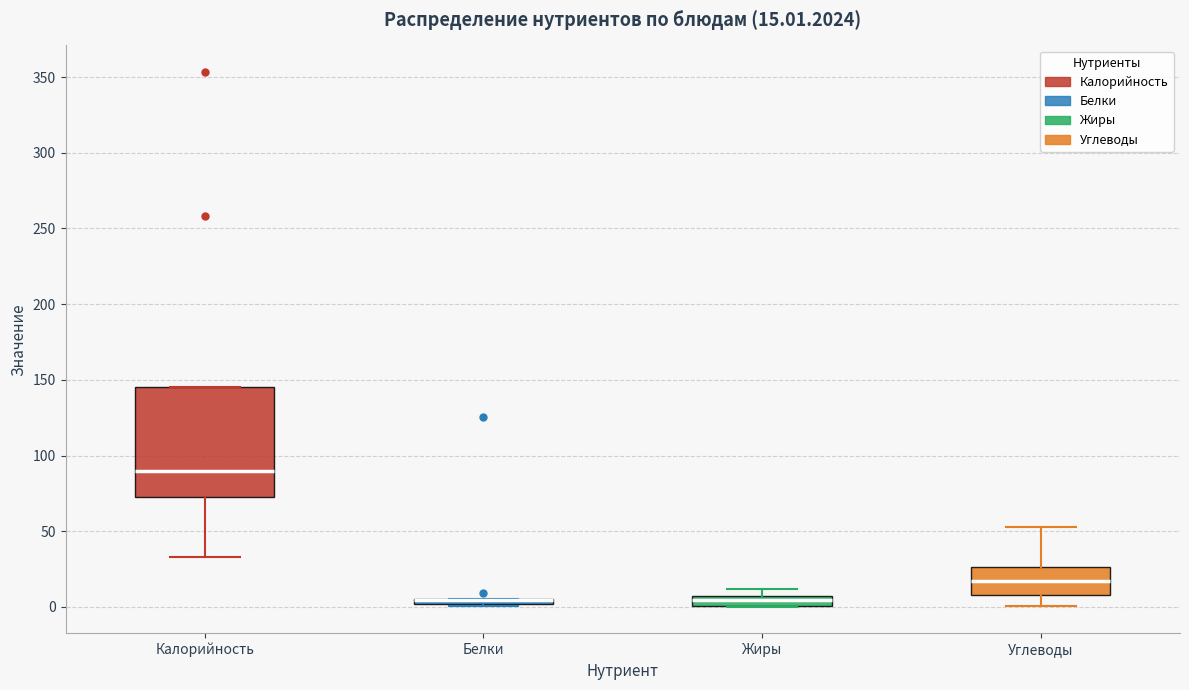

Comparing the boxes themselves (not the whiskers), which one is the tallest?

Калорийность